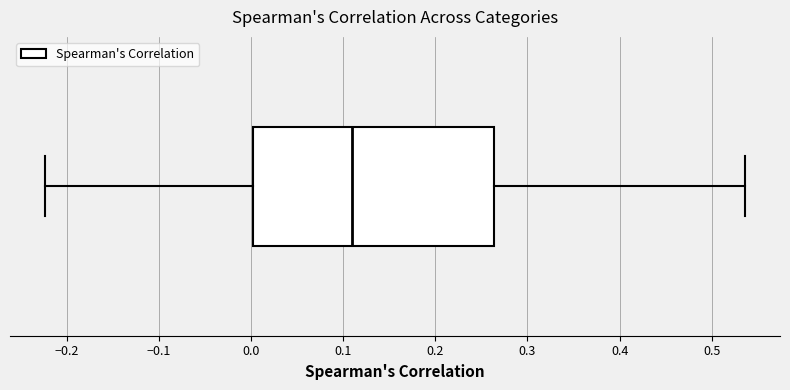

Where is the right edge of the box on the x-axis? The values are not printed on the chart, so give them approximately, as read against the axis.

0.26